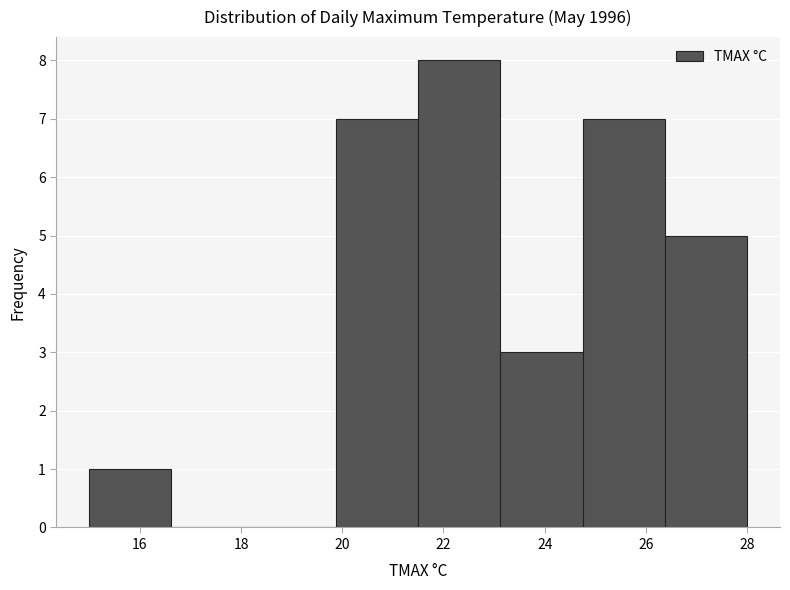

Reading left to right, list every bar in this chart as the range it spans on the x-axis followed by its height. Neither the bar edges nor the heights are printed on the chart, so give them approximately, as read against the axes.

15.0 to 16.6: 1
16.6 to 18.2: 0
18.2 to 19.8: 0
19.8 to 21.6: 7
21.6 to 23.2: 8
23.2 to 24.8: 3
24.8 to 26.4: 7
26.4 to 28.0: 5